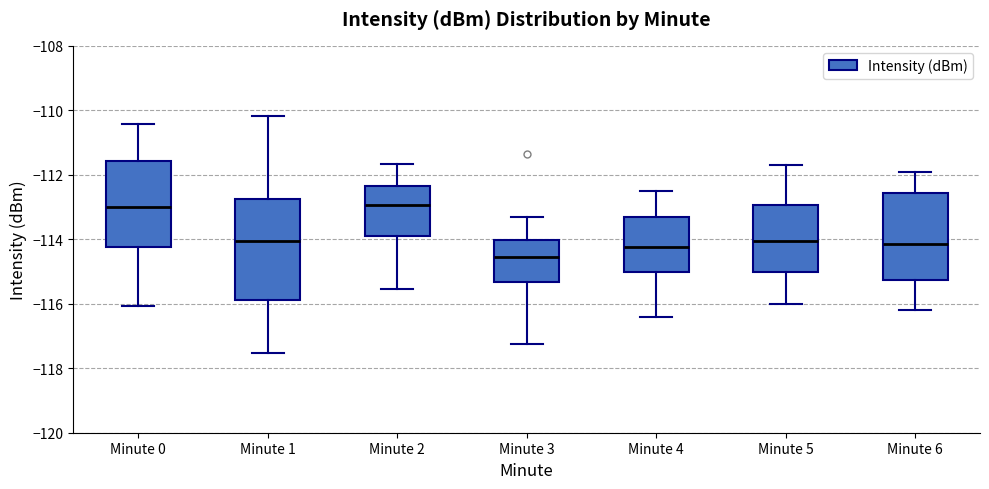

Reading left to right, read every box against the y-axis: the position of its median line, the range the box covers, and the ends of its whiskers. The values are not printed on the chart, so give them approximately, as read against the axis.

Minute 0: median -113.0, box -114.2 to -111.6, whiskers -116.0 to -110.4
Minute 1: median -114.0, box -115.8 to -112.8, whiskers -117.6 to -110.2
Minute 2: median -113.0, box -113.8 to -112.4, whiskers -115.6 to -111.6
Minute 3: median -114.6, box -115.4 to -114.0, whiskers -117.2 to -113.2
Minute 4: median -114.2, box -115.0 to -113.2, whiskers -116.4 to -112.4
Minute 5: median -114.0, box -115.0 to -113.0, whiskers -116.0 to -111.6
Minute 6: median -114.2, box -115.2 to -112.6, whiskers -116.2 to -111.8